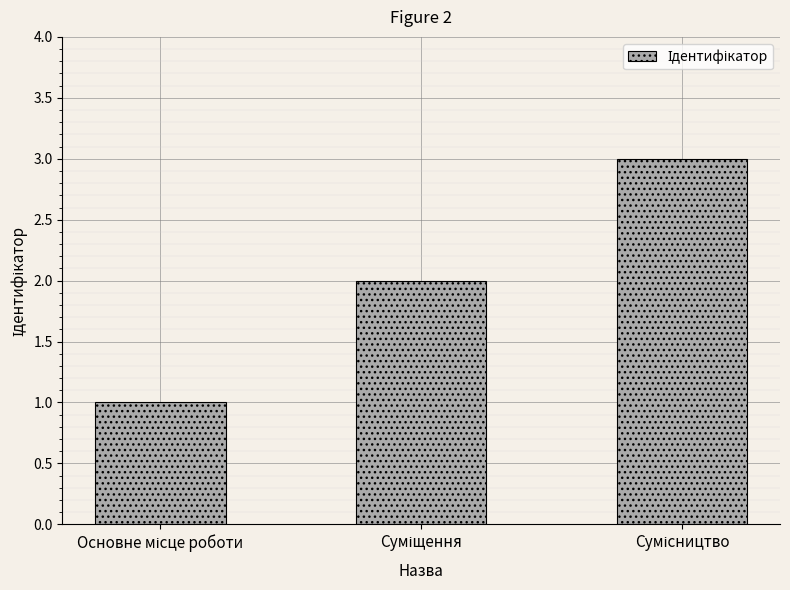

What is the sum of all values?

6